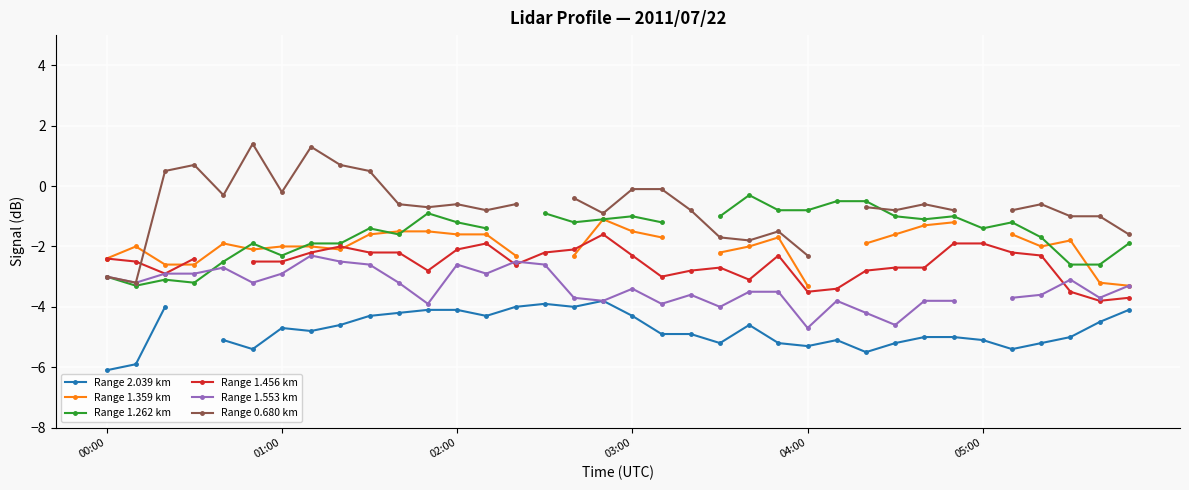

In Range 1.262 km, how many points are higher than both neighbors (excluding endpoints)?

8